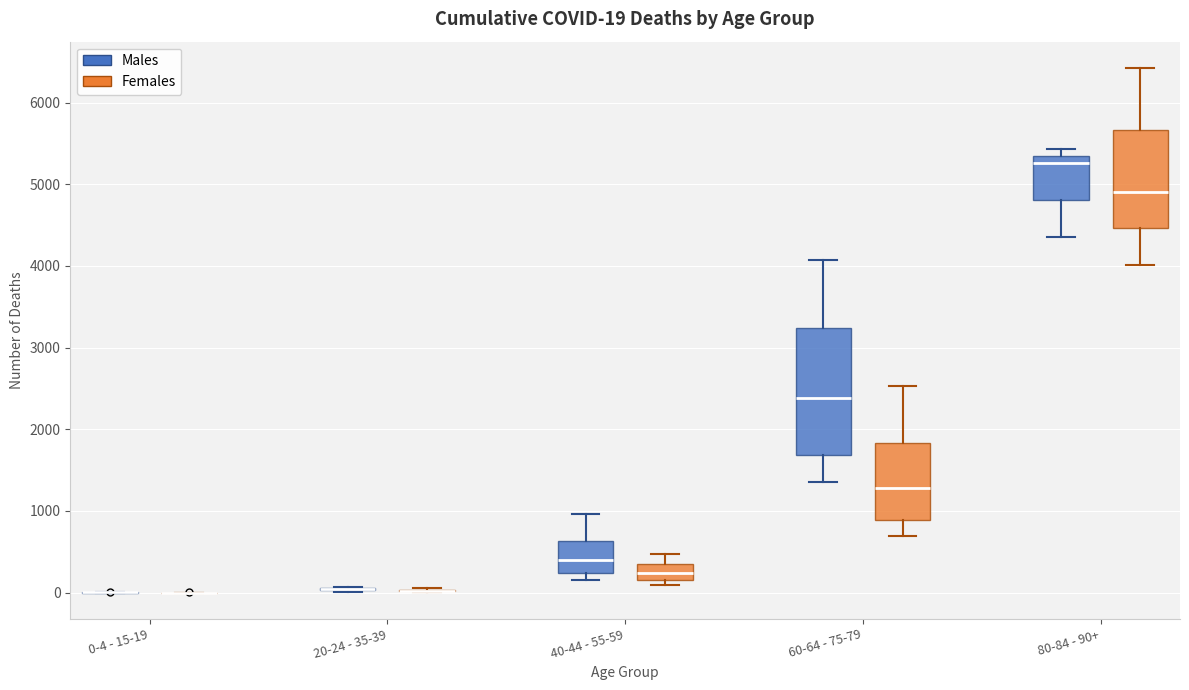

Which box is the tallest, from its lower edge to its upper edge?

60-64 - 75-79 (Males)